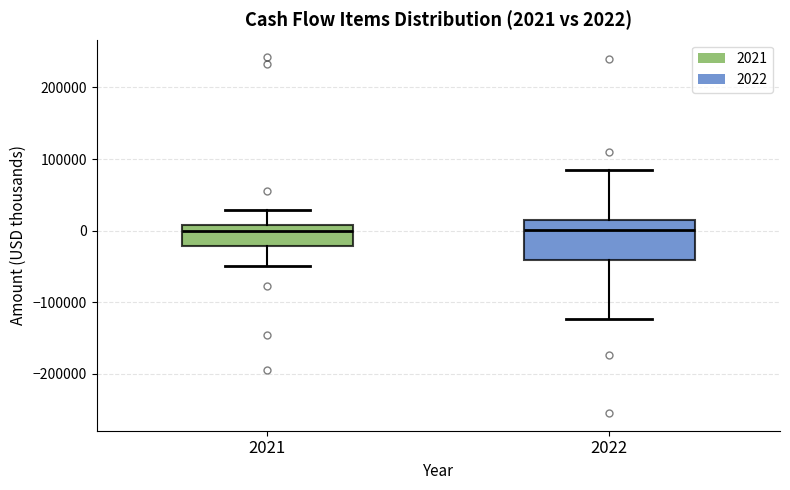

Which box is the tallest, from its lower edge to its upper edge?

2022